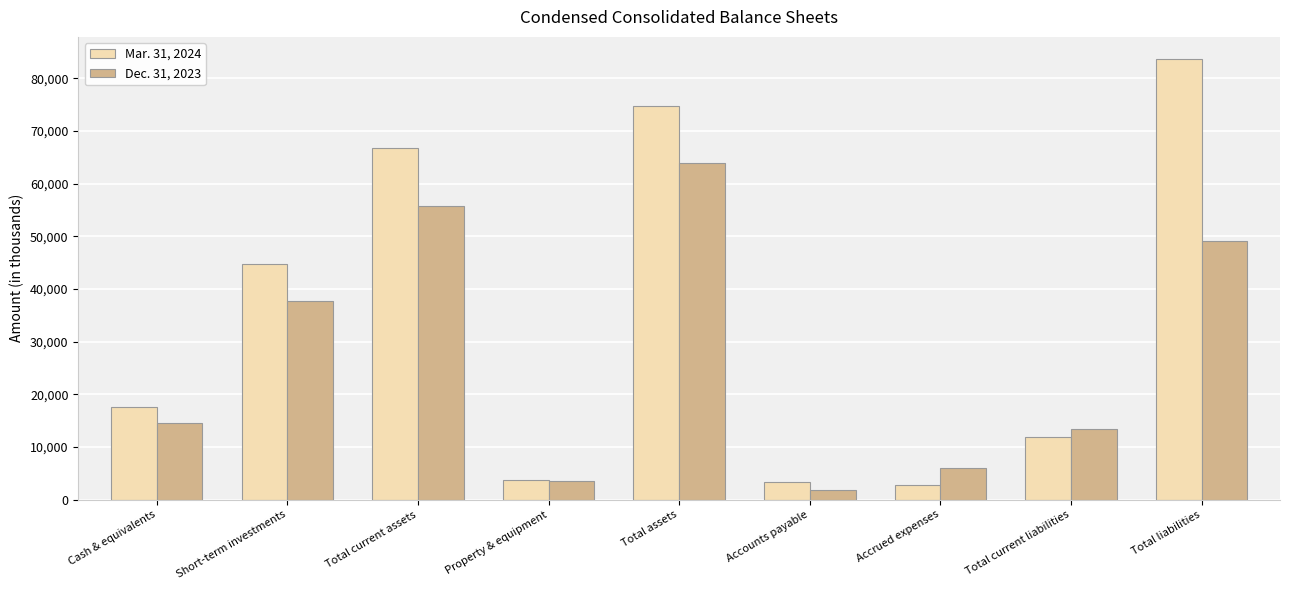

The Dec. 31, 2023 series shows 55737 at Total current assets. True or false?

True